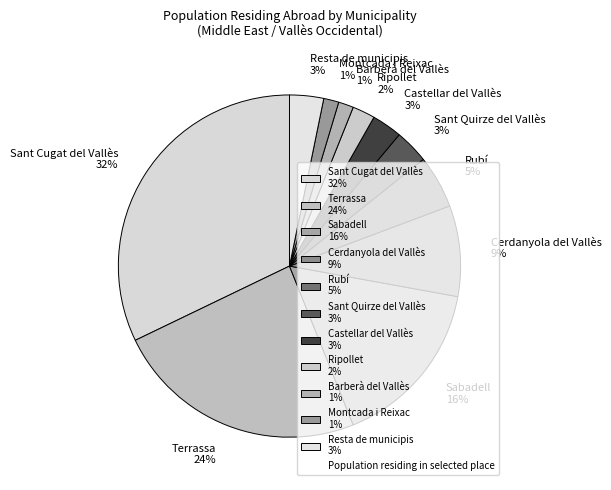

True or false: Ripollet accounts for 2% of the total.

True